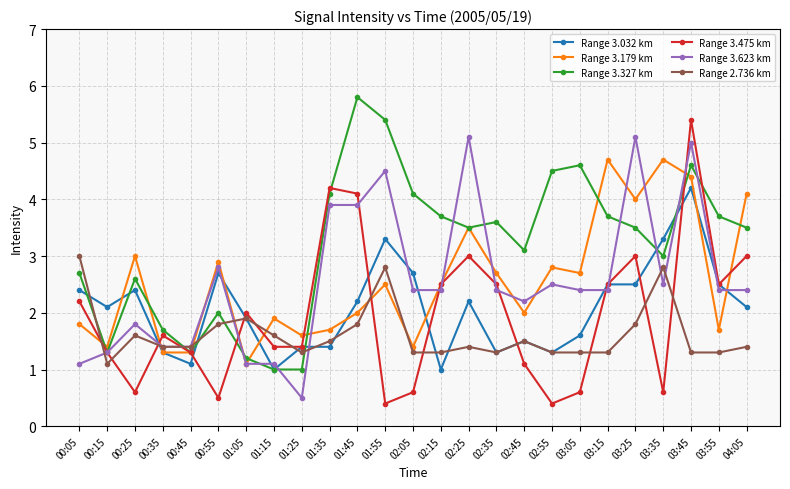

What is the label of the 15th point from the right?

01:45